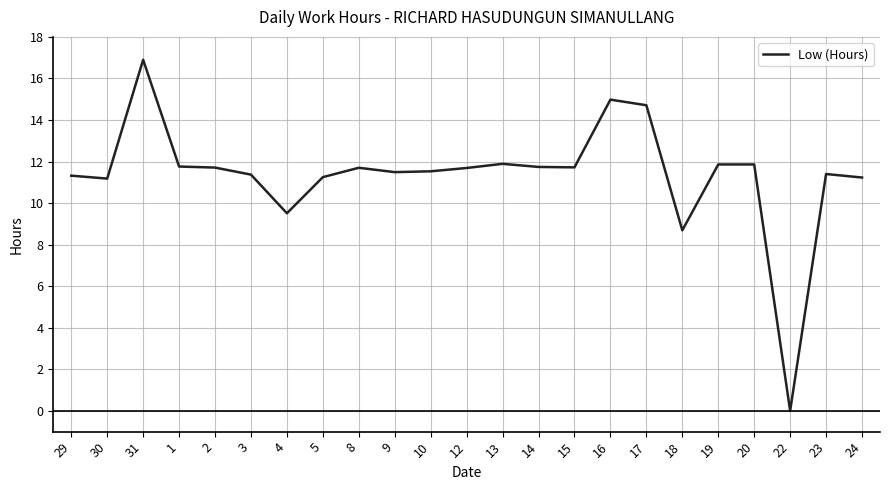

Which label corresponds to the smallest value in the chart?

22